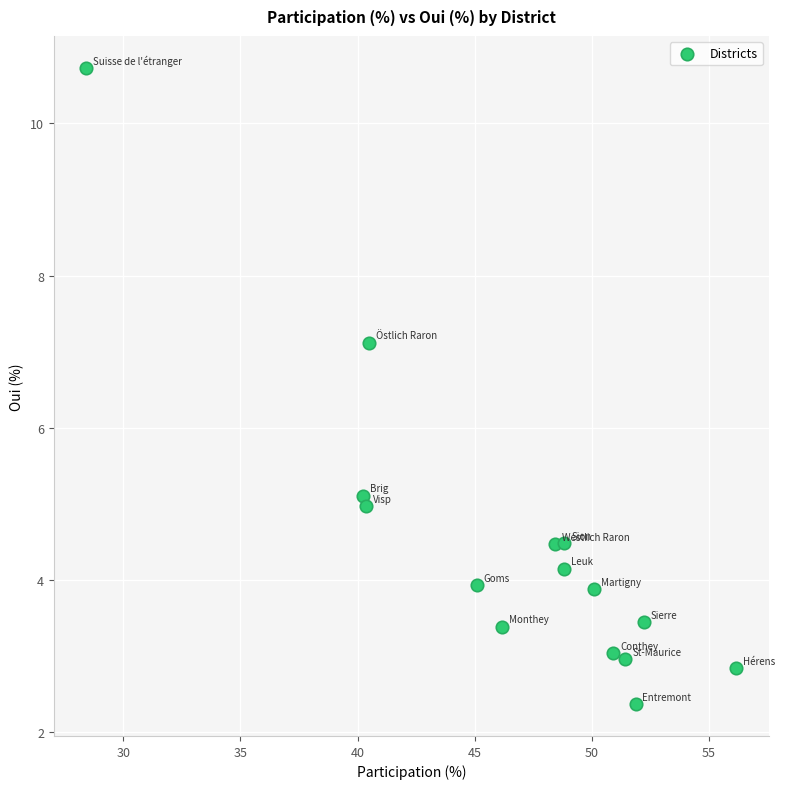

What Y value in the scatter plot is closest to 6?

5.1